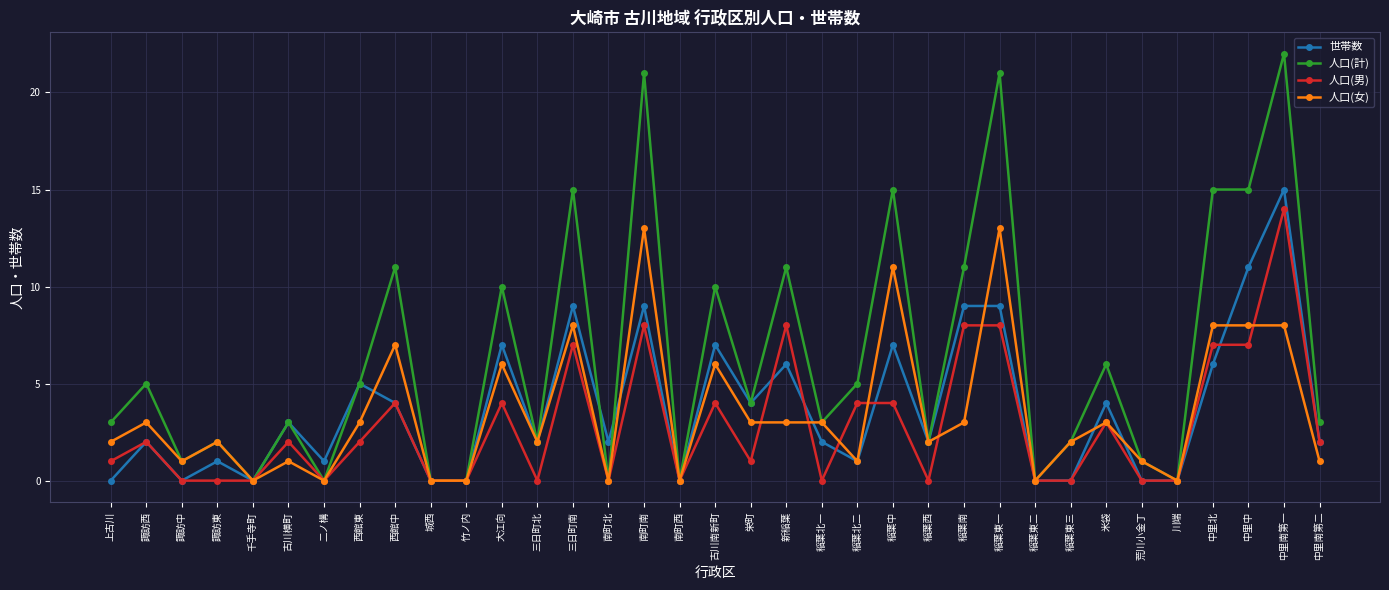

Rank the series by their maximum value, from highest to lowest.

人口(計), 世帯数, 人口(男), 人口(女)